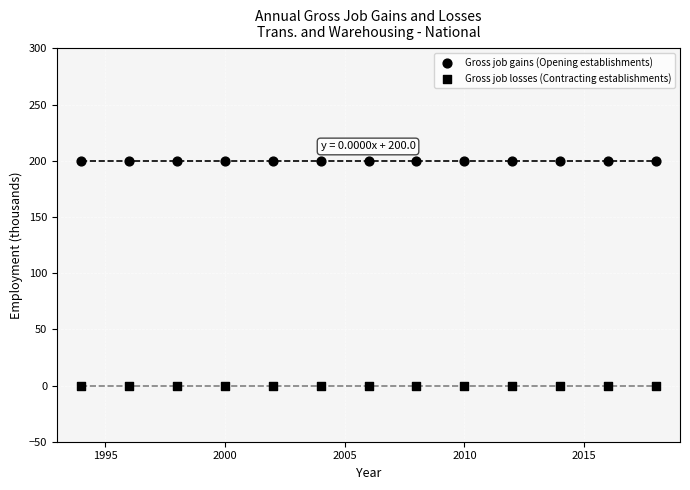

How many points are shown in the scatter plot?

26